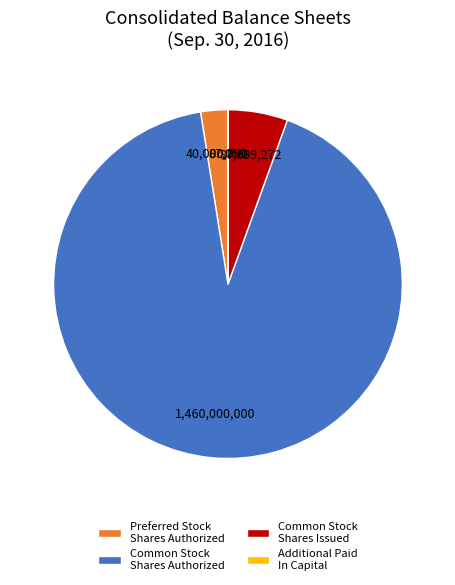

What is the largest slice in the pie chart?

Common Stock Shares Authorized